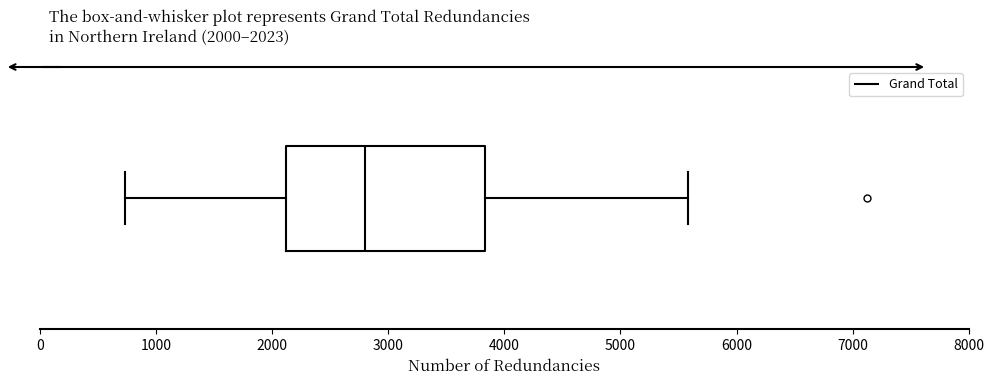

Where does the median line of the box sit on the x-axis? The values are not printed on the chart, so give them approximately, as read against the axis.

2800